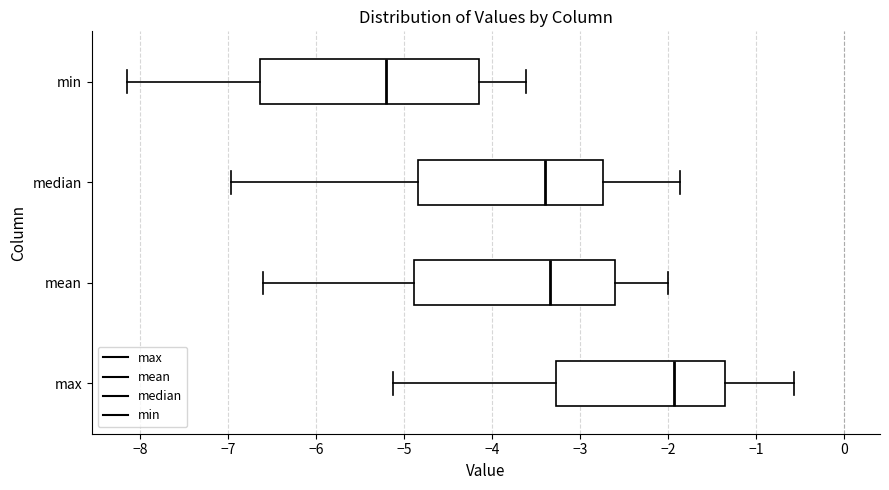

Reading bottom to top, transcribe this box plot: for each box, give where its median line is, the range the box spans, and where its two whiskers end, as read against the x-axis. The values are not printed on the chart, so give them approximately, as read against the axis.

max: median -1.9, box -3.3 to -1.3, whiskers -5.1 to -0.6
mean: median -3.3, box -4.9 to -2.6, whiskers -6.6 to -2.0
median: median -3.4, box -4.8 to -2.7, whiskers -7.0 to -1.9
min: median -5.2, box -6.6 to -4.1, whiskers -8.1 to -3.6